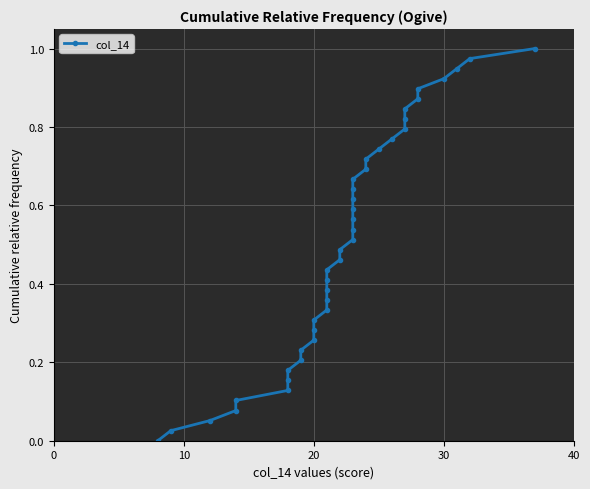

What is the difference between the maximum and minimum values?

1.0